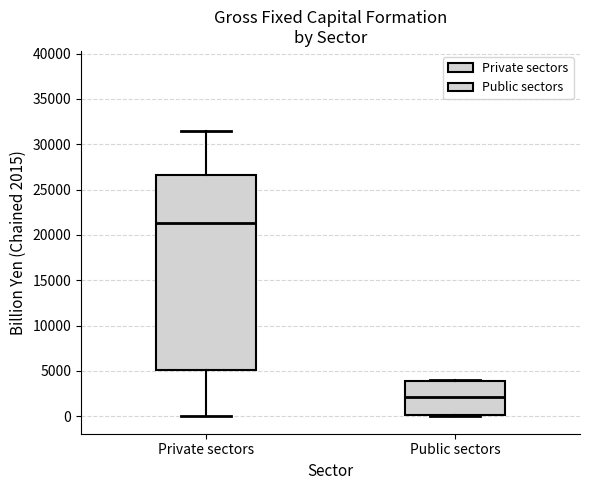

Comparing the boxes themselves (not the whiskers), which one is the tallest?

Private sectors